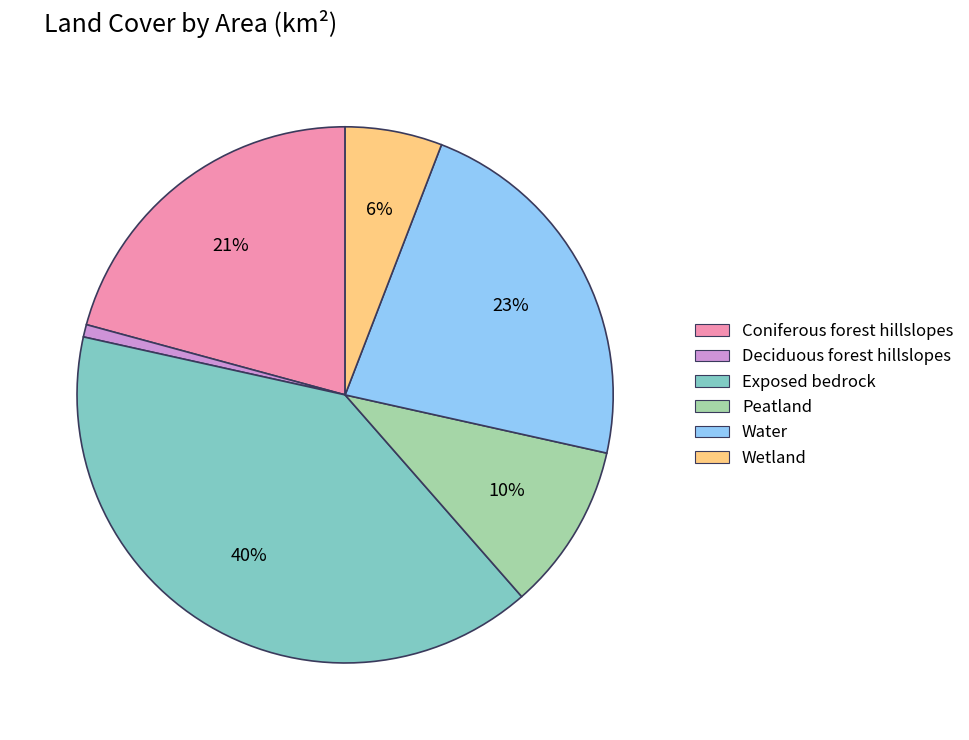

To the nearest percent, what is the average slice percentage?

17%